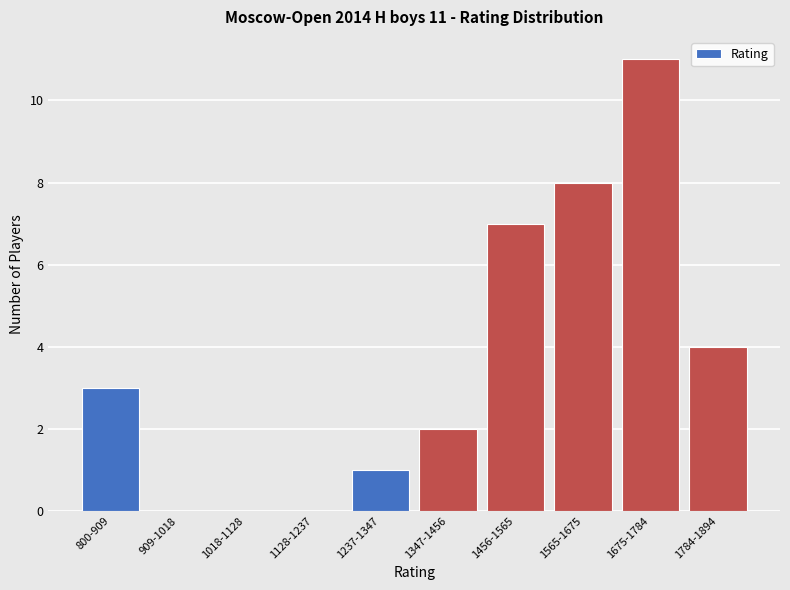

Reading right to left, what are all the values shown in this chart?

1784-1894=4	1675-1784=11	1565-1675=8	1456-1565=7	1347-1456=2	1237-1347=1	1128-1237=0	1018-1128=0	909-1018=0	800-909=3